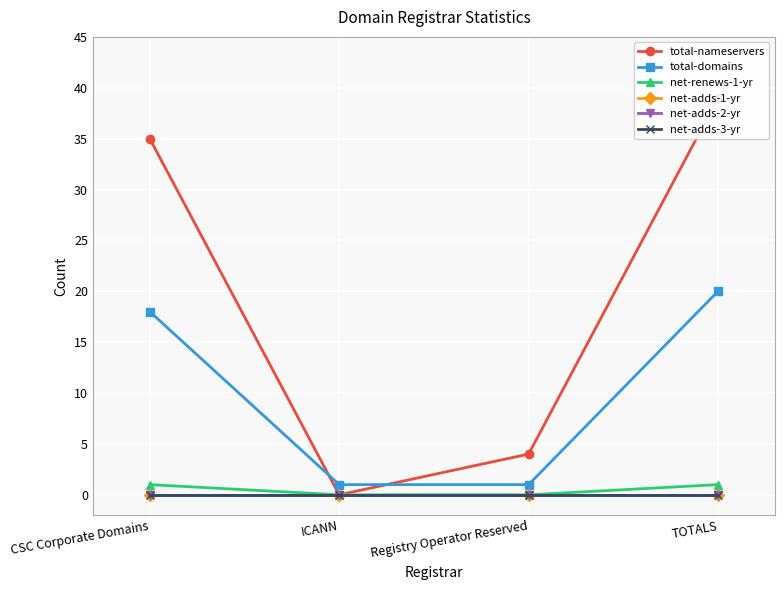

What is the difference between the maximum and minimum values in the total-nameservers series?

39